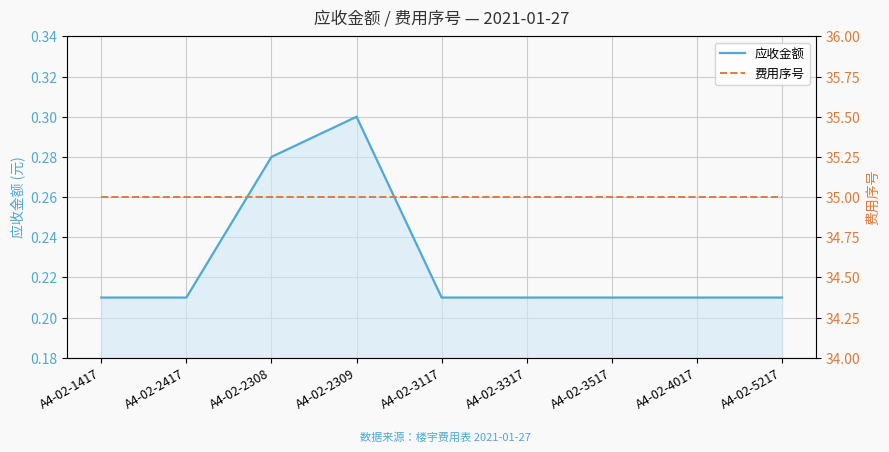

Rank the series at A4-02-1417 from highest to lowest value.

费用序号, 应收金额